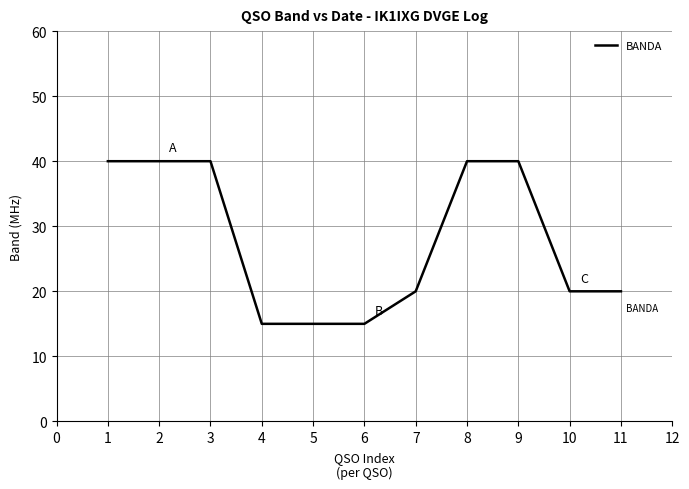

How many lines are shown in the chart?

1